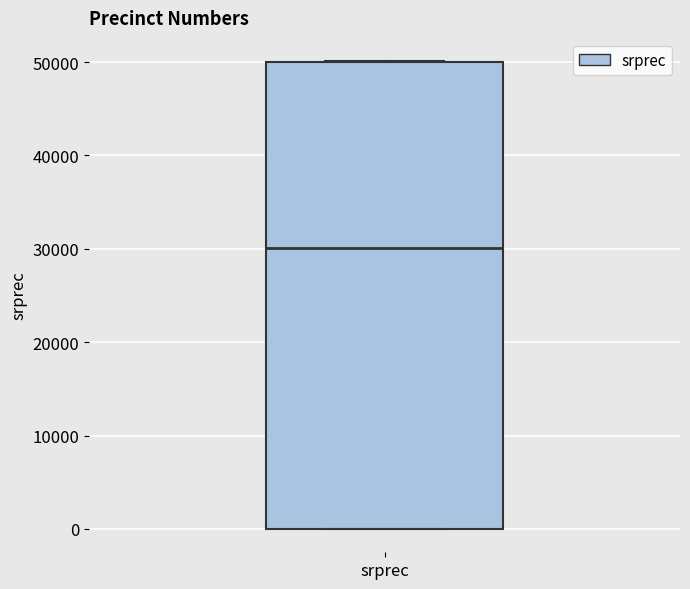

Transcribe this box plot: give where the median line is, the range the box spans, and where the two whiskers end, as read against the y-axis. The values are not printed on the chart, so give them approximately, as read against the axis.

median 30000, box 0 to 50000, whiskers 0 to 50000